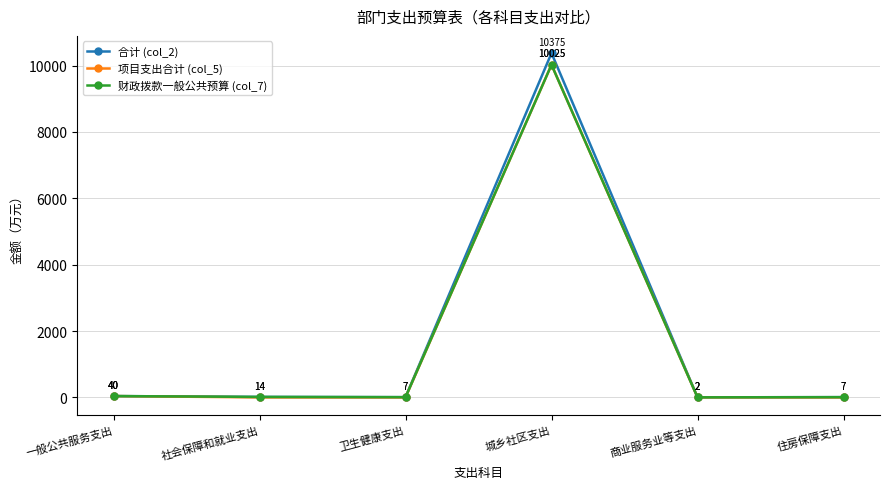

What is the difference between the maximum and minimum values in the 合计 (col_2) series?

10373.4